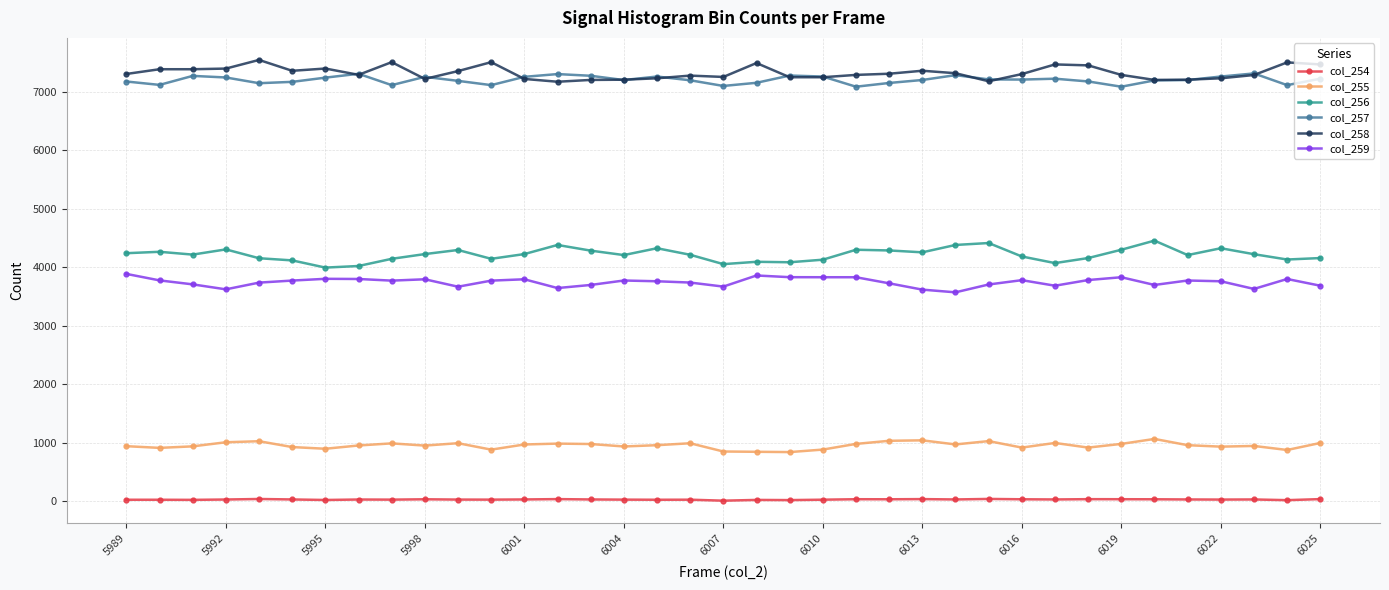

True or false: col_256 and col_257 cross at least once.

False